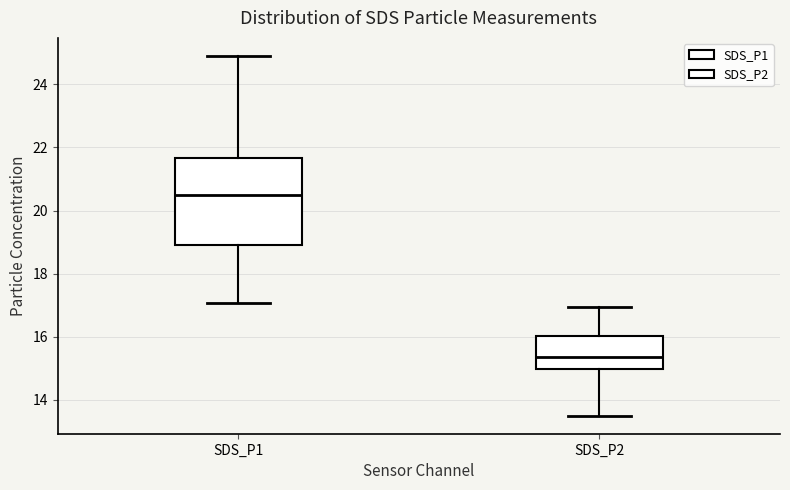

Which box is the tallest, from its lower edge to its upper edge?

SDS_P1